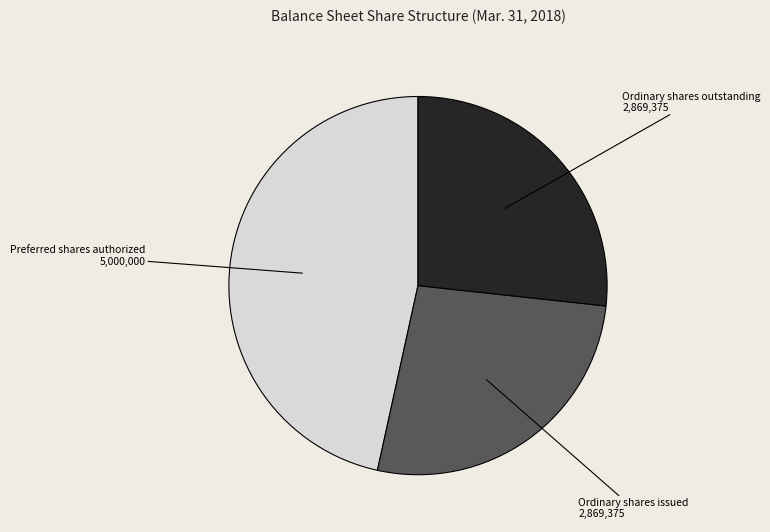

Is there a majority slice in this chart?

No